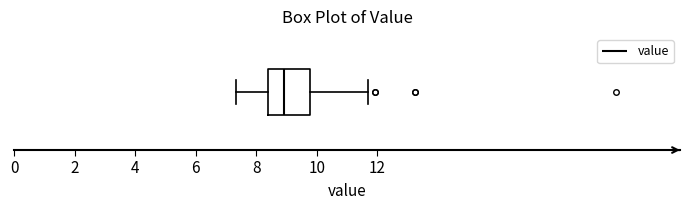

Transcribe this box plot: give where the median line is, the range the box spans, and where the two whiskers end, as read against the x-axis. The values are not printed on the chart, so give them approximately, as read against the axis.

median 9.0, box 8.4 to 9.8, whiskers 7.4 to 11.8